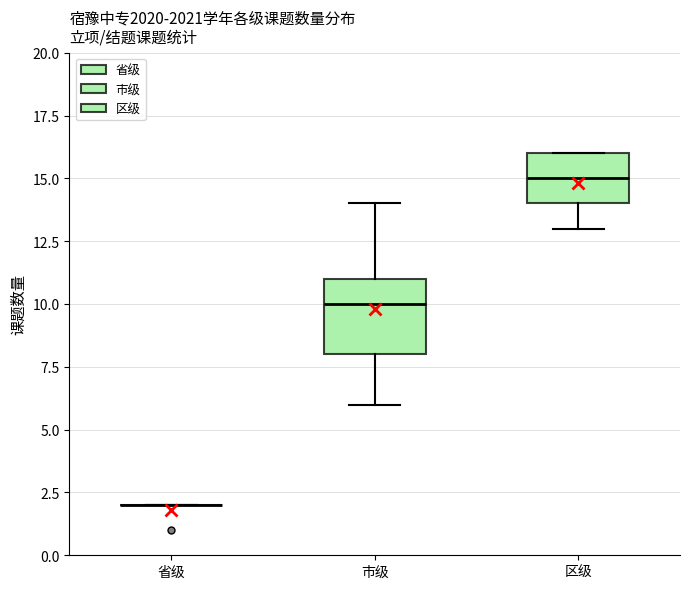

Comparing the boxes themselves (not the whiskers), which one is the tallest?

市级